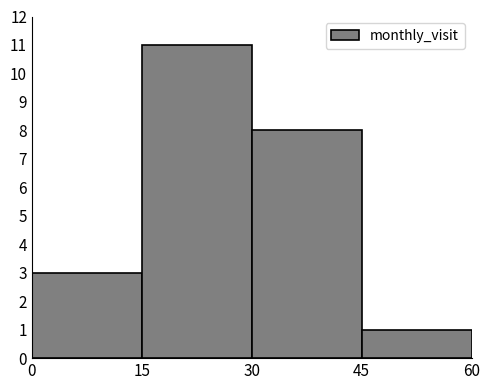

Reading left to right, list every bar in this chart as the range it spans on the x-axis followed by its height. The values are not printed on the chart, so give them approximately, as read against the axis.

0 to 15: 3
15 to 30: 11
30 to 45: 8
45 to 60: 1